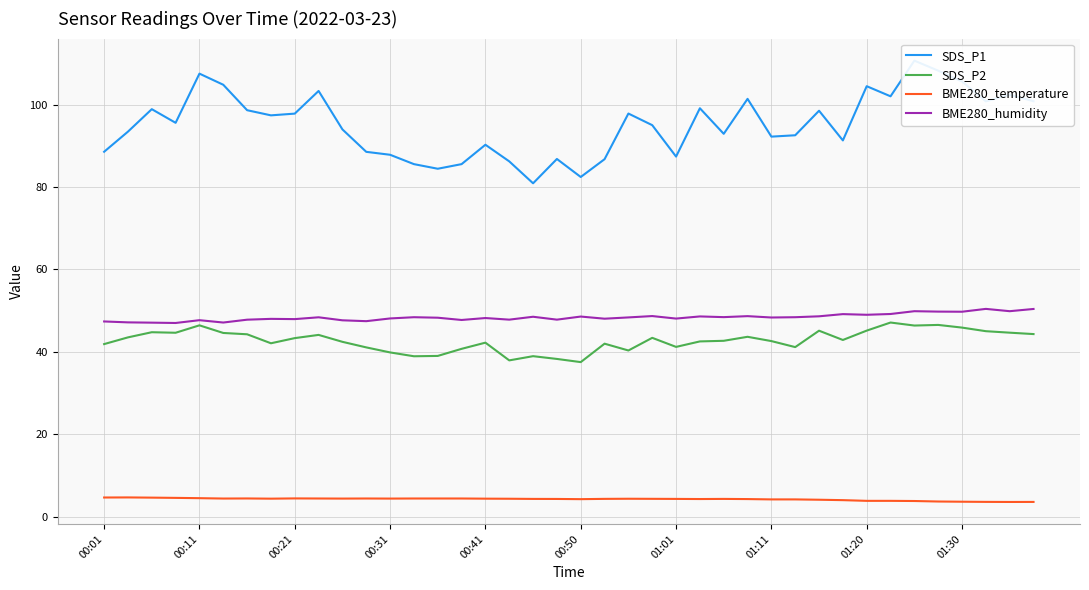

At which label does BME280_temperature first exceed 4?

00:01